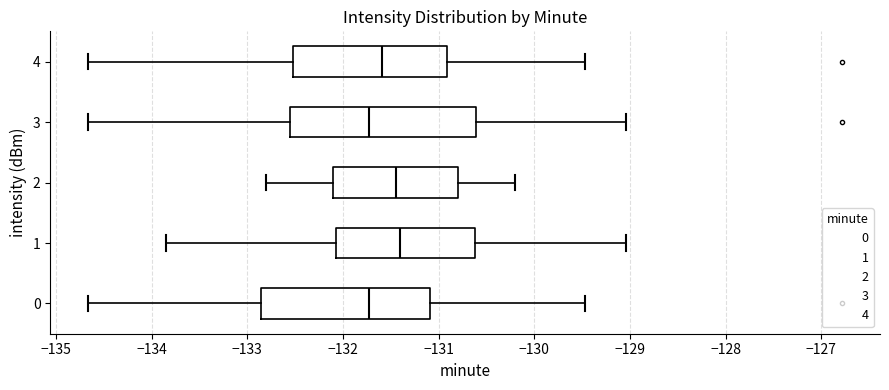

Reading bottom to top, transcribe this box plot: for each box, give where its median line is, the range the box spans, and where its two whiskers end, as read against the x-axis. The values are not printed on the chart, so give them approximately, as read against the axis.

0: median -131.7, box -132.9 to -131.1, whiskers -134.7 to -129.5
1: median -131.4, box -132.1 to -130.6, whiskers -133.9 to -129.0
2: median -131.4, box -132.1 to -130.8, whiskers -132.8 to -130.2
3: median -131.7, box -132.6 to -130.6, whiskers -134.7 to -129.0
4: median -131.6, box -132.5 to -130.9, whiskers -134.7 to -129.5